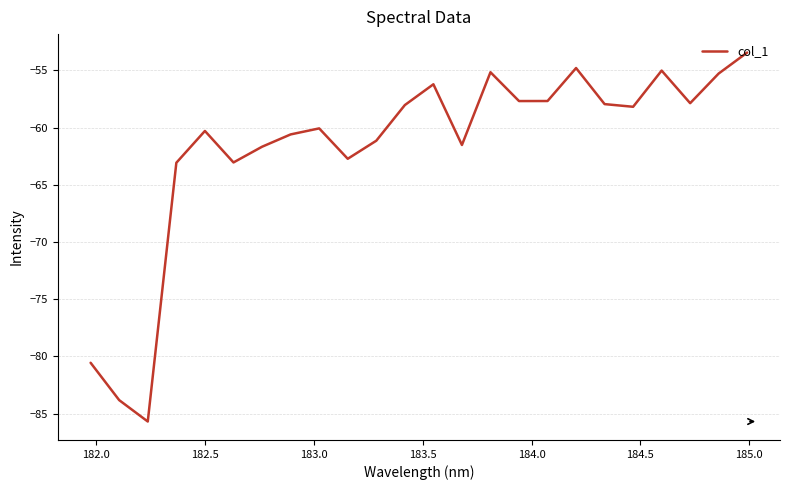

What is the minimum value shown in the chart?

-85.7